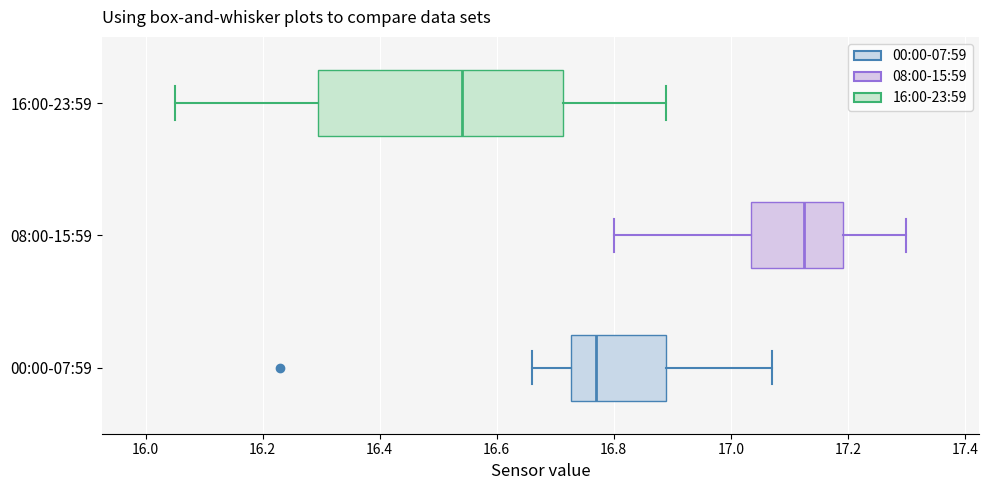

Reading bottom to top, read every box against the x-axis: the position of its median line, the range the box covers, and the ends of its whiskers. The values are not printed on the chart, so give them approximately, as read against the axis.

00:00-07:59: median 16.78, box 16.72 to 16.90, whiskers 16.66 to 17.08
08:00-15:59: median 17.12, box 17.04 to 17.20, whiskers 16.80 to 17.30
16:00-23:59: median 16.54, box 16.30 to 16.72, whiskers 16.06 to 16.90